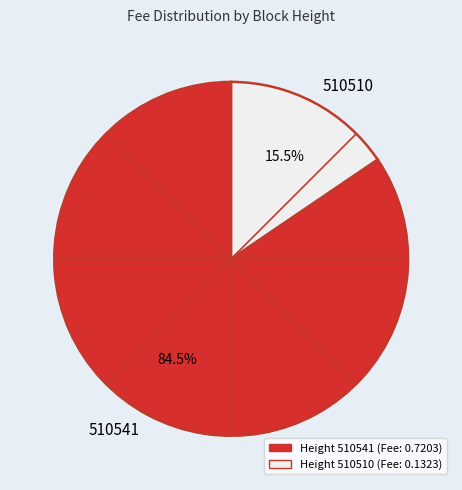

Which slice is the smallest?

510510